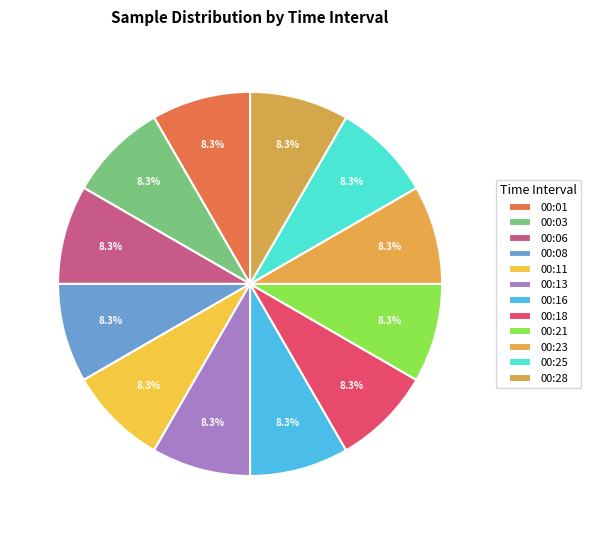

Is it true that 00:11 is 1% of the pie?

False